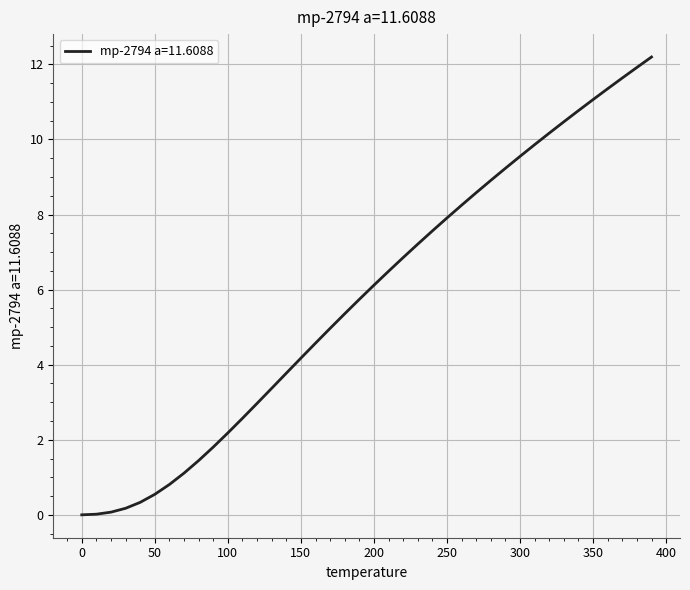

How many values are below 6?

20